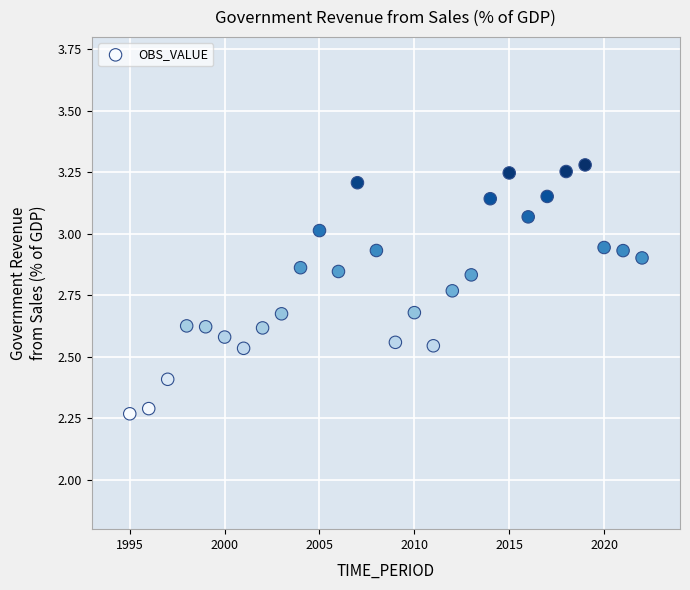

What is the range of Y values (max minus min)?

1.0